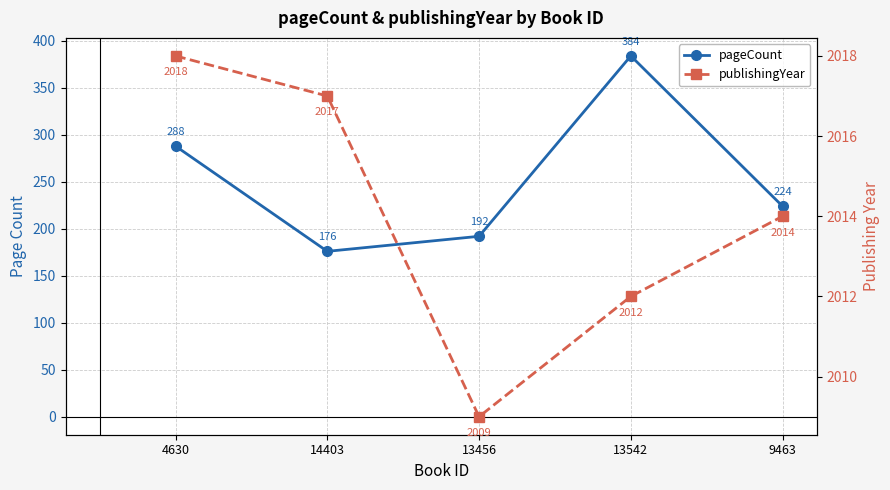

True or false: pageCount and publishingYear cross at least once.

False